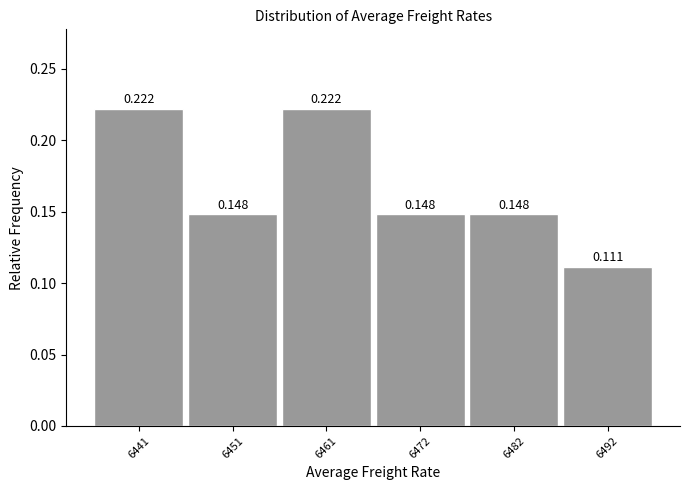

Count the number of data series in this chart.

1